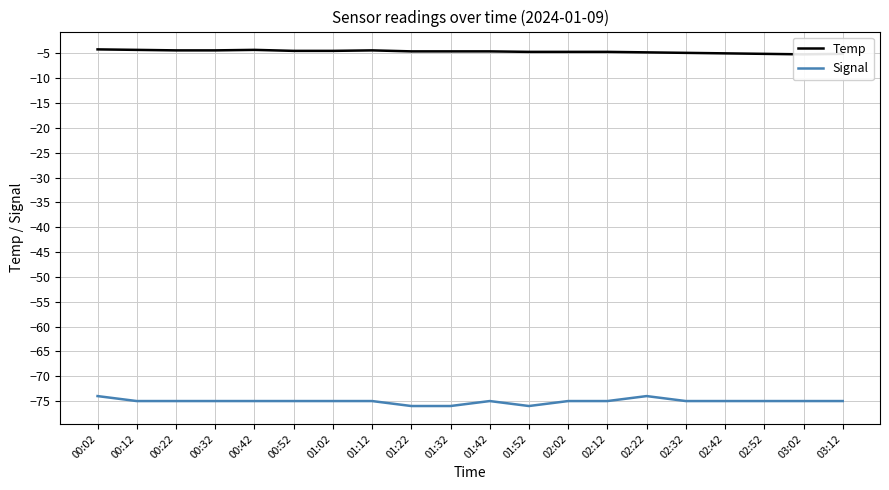

Where does the Signal series first go above -75?

00:02